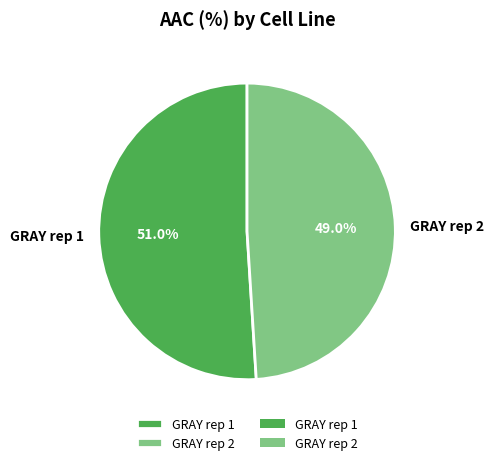

Between GRAY rep 1 and GRAY rep 2, which is larger?

GRAY rep 1